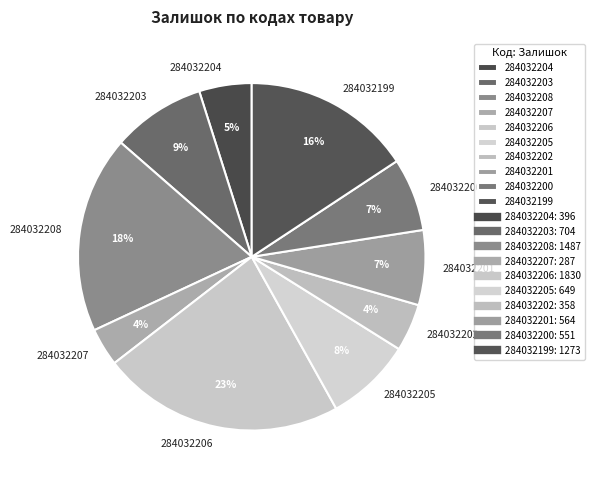

How many slices are in this pie chart?

10